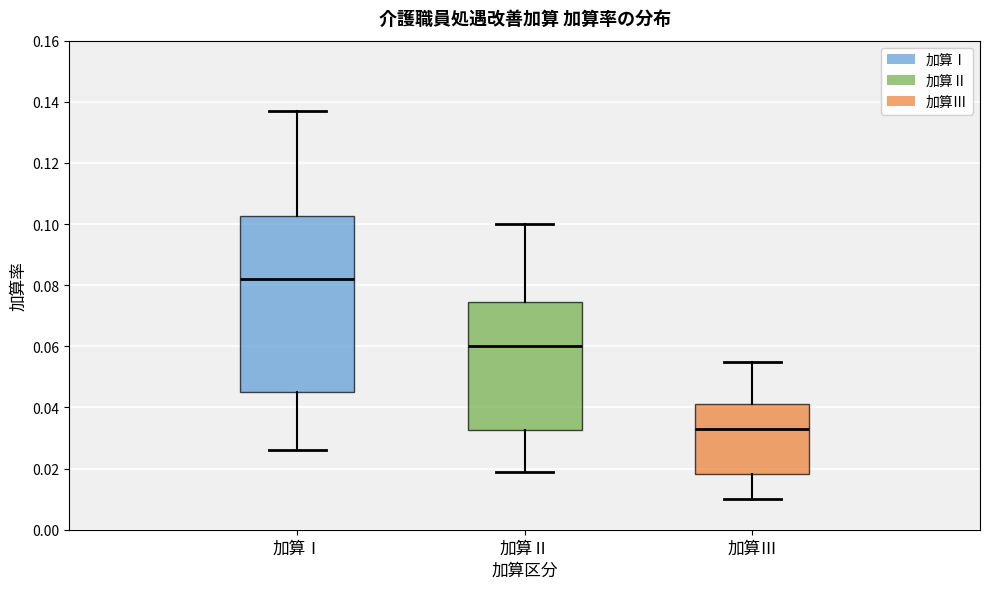

Which box's median line is the lowest?

加算Ⅲ